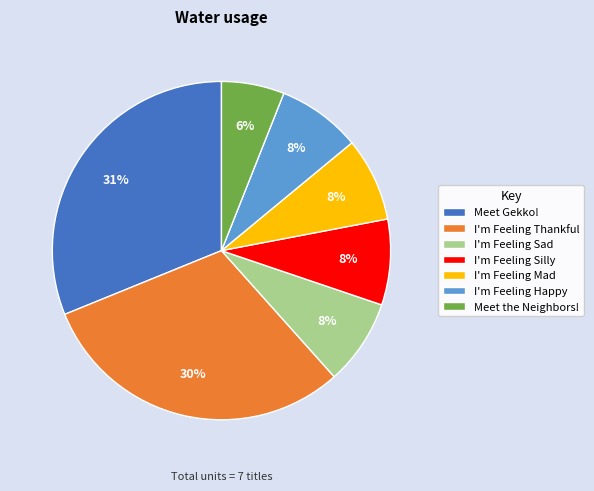

To the nearest percent, what is the difference between the I'm Feeling Mad and Meet the Neighbors! slice percentages?

2%